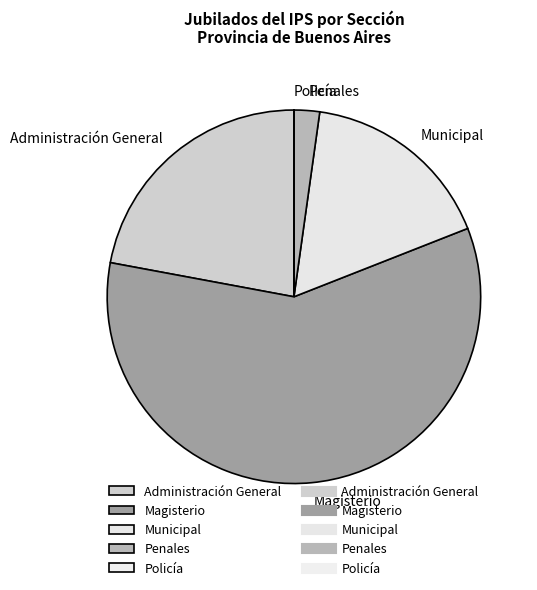

Which category has the biggest portion of the pie?

Magisterio